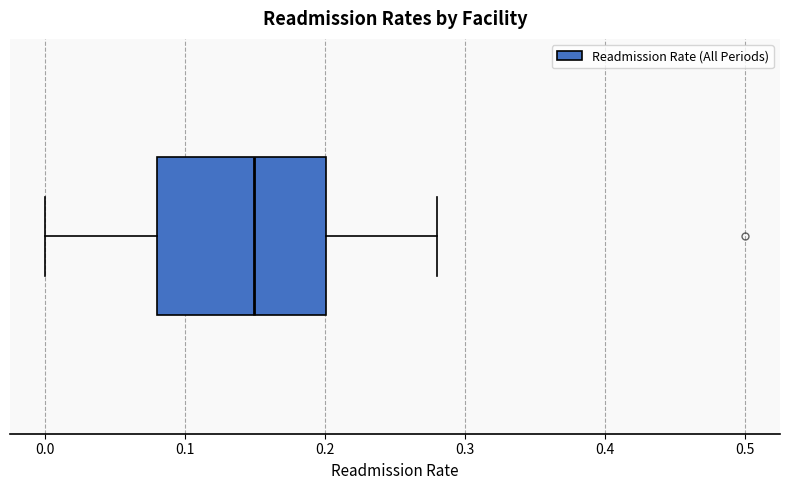

Read this box plot against the x-axis: the position of the median line, the range covered by the box, and the ends of both whiskers. The values are not printed on the chart, so give them approximately, as read against the axis.

median 0.15, box 0.08 to 0.20, whiskers 0.00 to 0.28